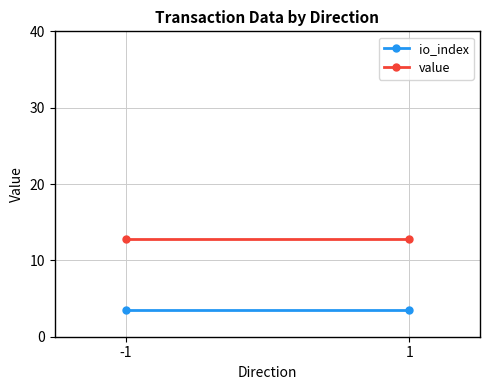

Is this an area chart (filled region under the line)?

No